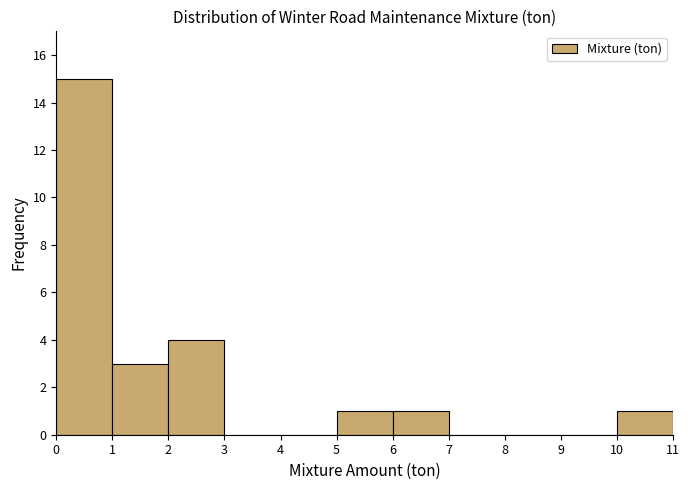

What is the height of the bar covering 10 to 11 on the x-axis? The values are not printed on the chart, so give them approximately, as read against the axis.

1